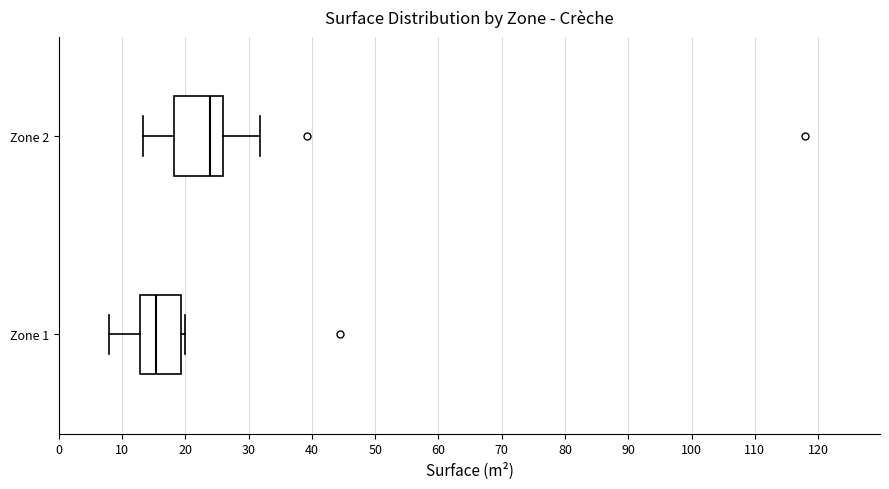

Reading bottom to top, transcribe this box plot: for each box, give where its median line is, the range the box spans, and where its two whiskers end, as read against the x-axis. The values are not printed on the chart, so give them approximately, as read against the axis.

Zone 1: median 15, box 13 to 19, whiskers 8 to 20
Zone 2: median 24, box 18 to 26, whiskers 13 to 32